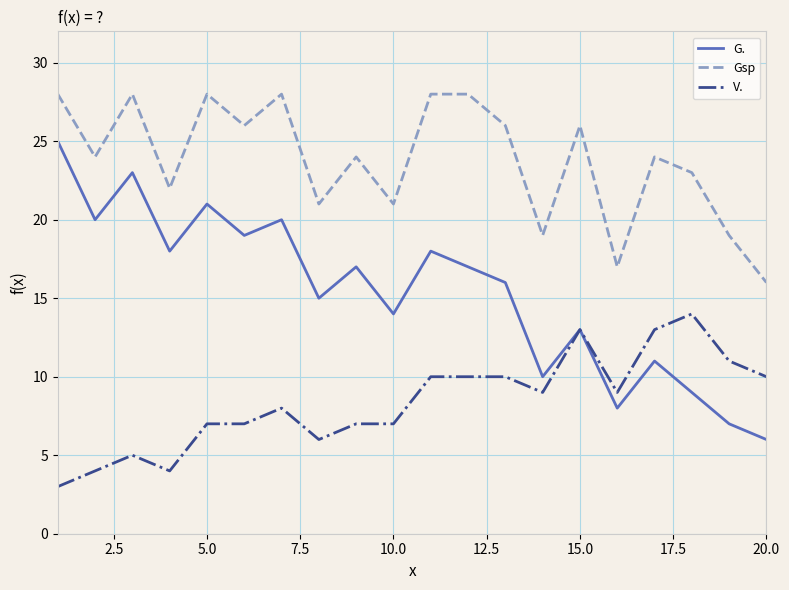

What is the maximum value shown in the chart?

28